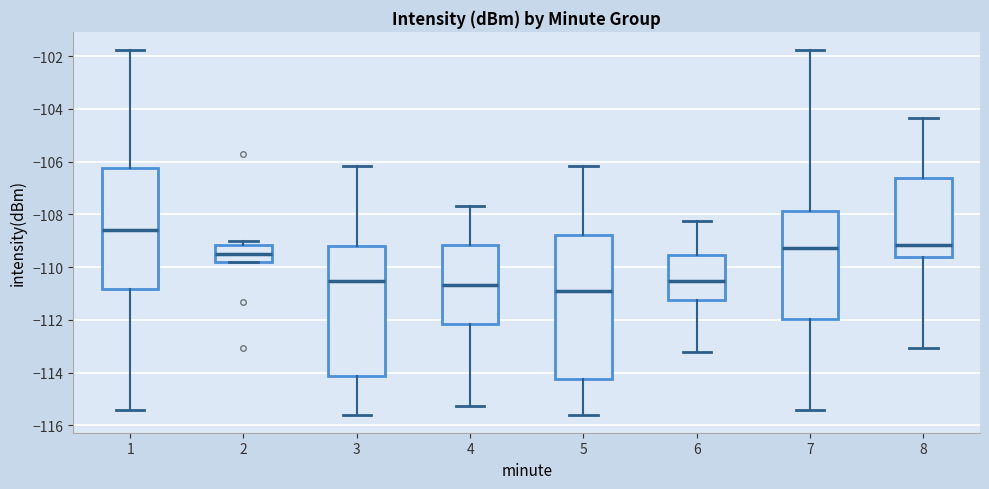

Reading left to right, read every box against the y-axis: the position of its median line, the range the box covers, and the ends of its whiskers. The values are not printed on the chart, so give them approximately, as read against the axis.

1: median -108.6, box -110.8 to -106.2, whiskers -115.4 to -101.8
2: median -109.4, box -109.8 to -109.2, whiskers -109.8 to -109.0
3: median -110.6, box -114.2 to -109.2, whiskers -115.6 to -106.2
4: median -110.6, box -112.2 to -109.2, whiskers -115.2 to -107.6
5: median -111.0, box -114.2 to -108.8, whiskers -115.6 to -106.2
6: median -110.6, box -111.2 to -109.6, whiskers -113.2 to -108.2
7: median -109.2, box -112.0 to -107.8, whiskers -115.4 to -101.8
8: median -109.2, box -109.6 to -106.6, whiskers -113.0 to -104.4